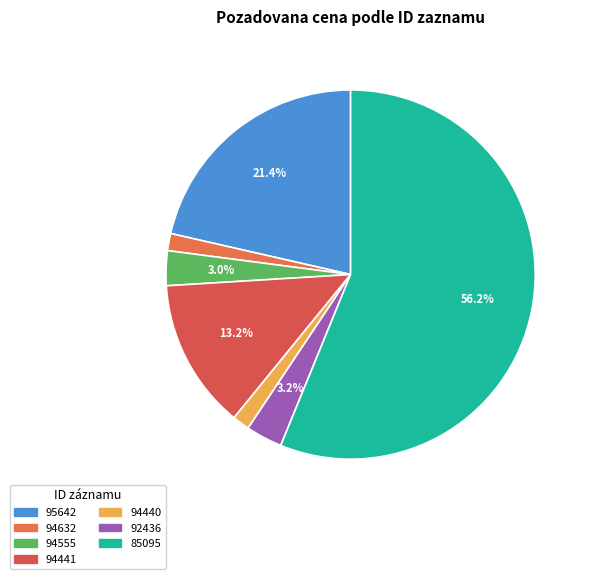

Rank the categories by value from highest to lowest.

85095, 95642, 94441, 92436, 94555, 94440, 94632